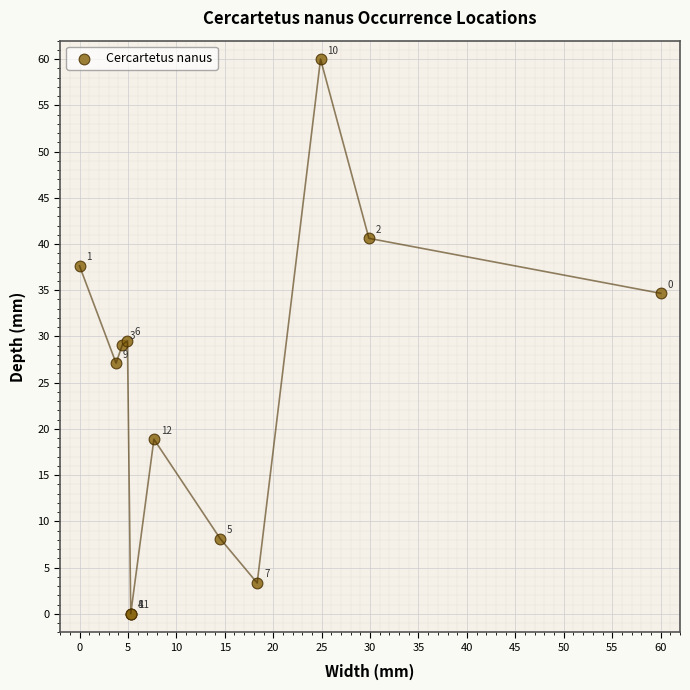

What Y value in the scatter plot is closest to 30?

29.5